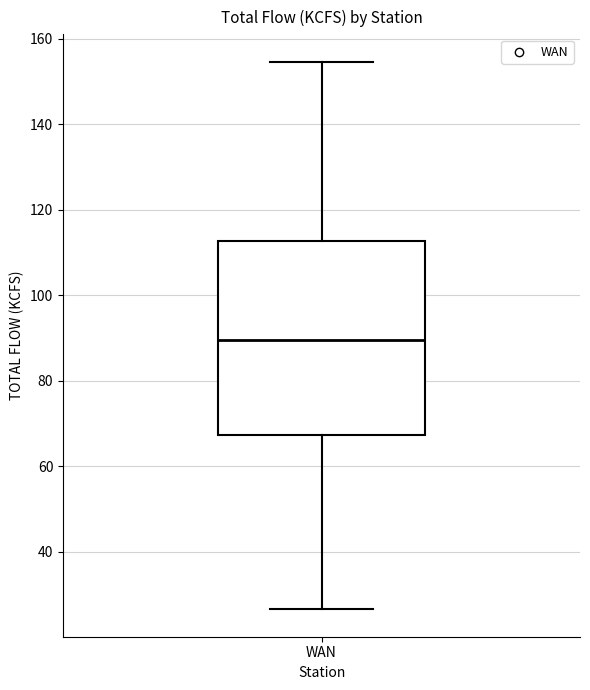

Transcribe this box plot: give where the median line is, the range the box spans, and where the two whiskers end, as read against the y-axis. The values are not printed on the chart, so give them approximately, as read against the axis.

median 90, box 68 to 112, whiskers 26 to 154